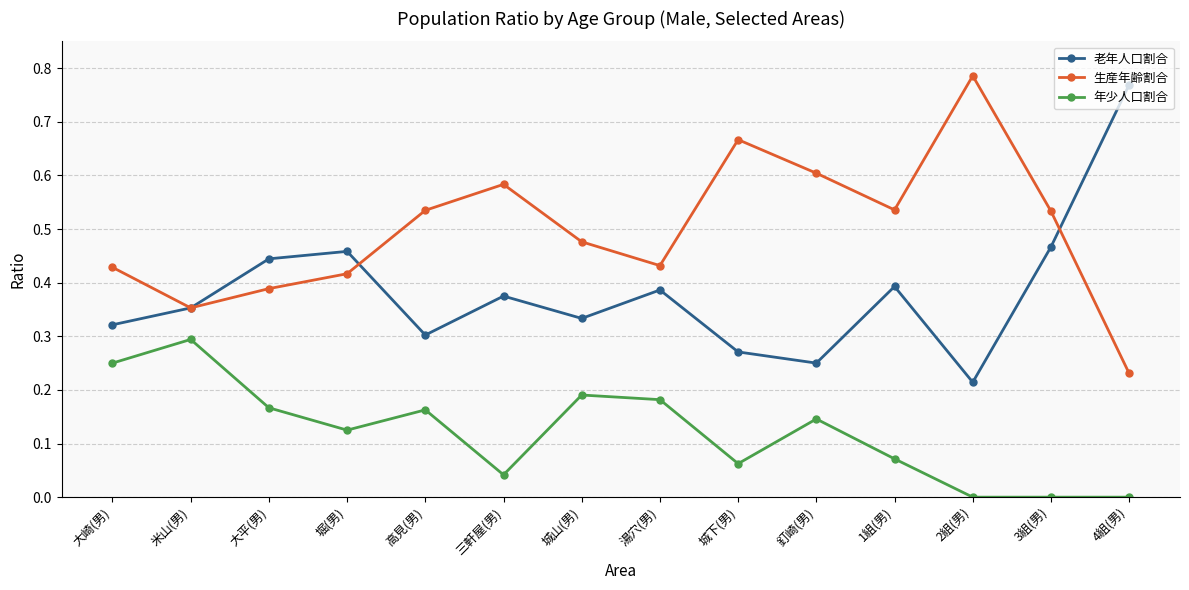

How many lines are shown in the chart?

3